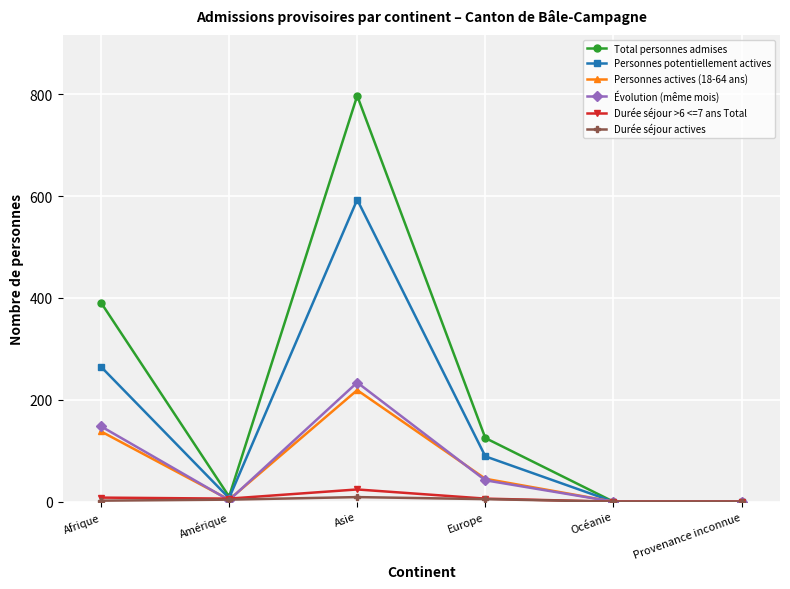

Is this an area chart (filled region under the line)?

No